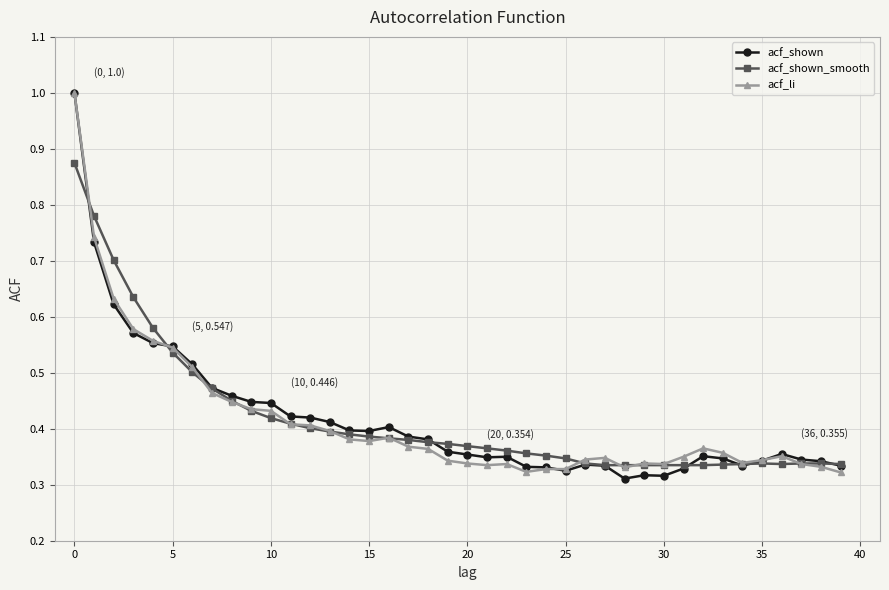

Is this an area chart (filled region under the line)?

No